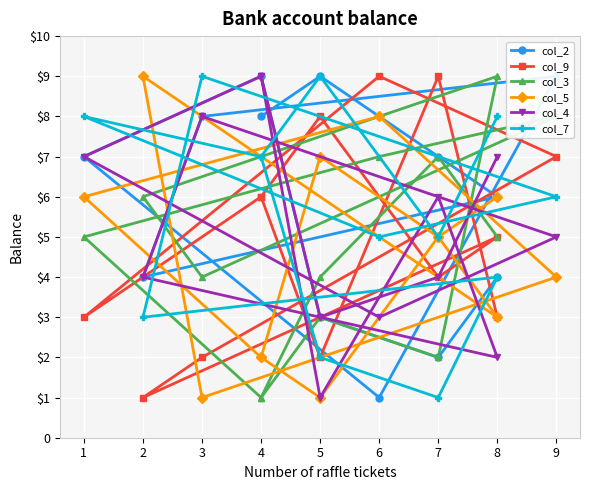

True or false: col_9 and col_5 cross at least once.

True